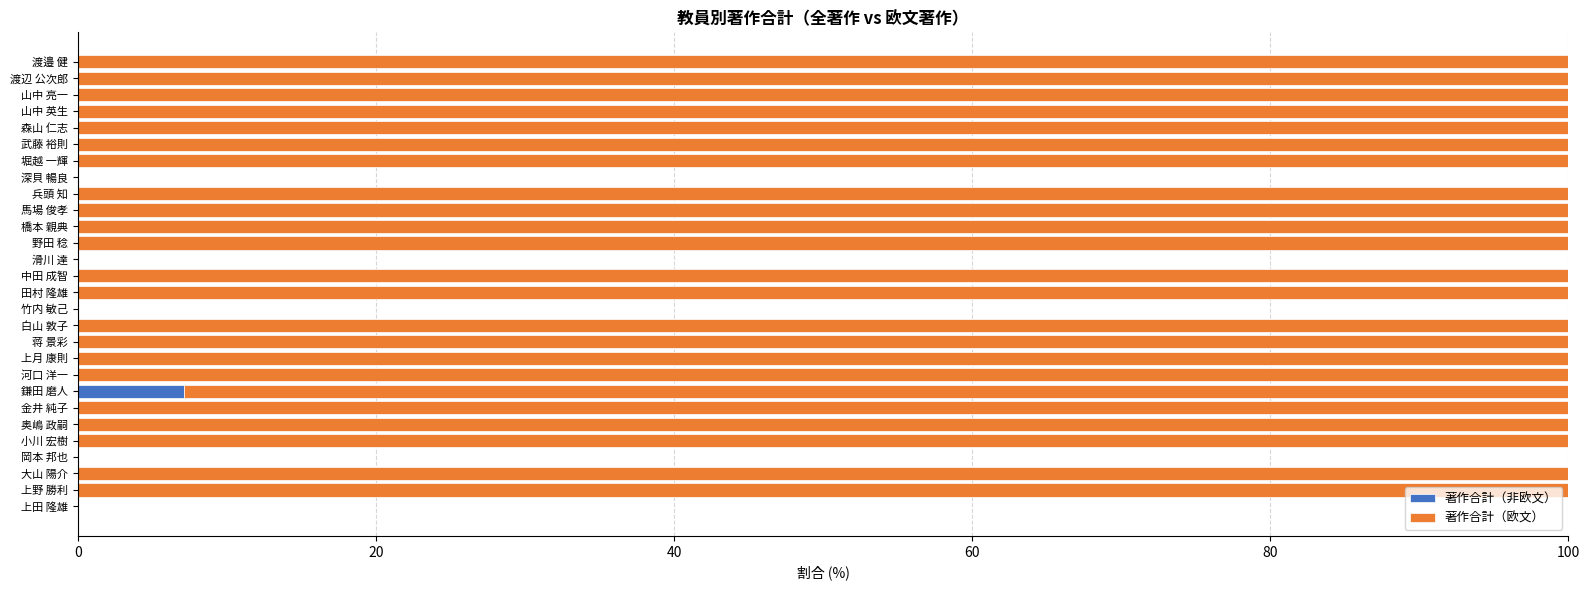

True or false: 著作合計（非欧文） has a value of 3.7 at 河口 洋一.

False